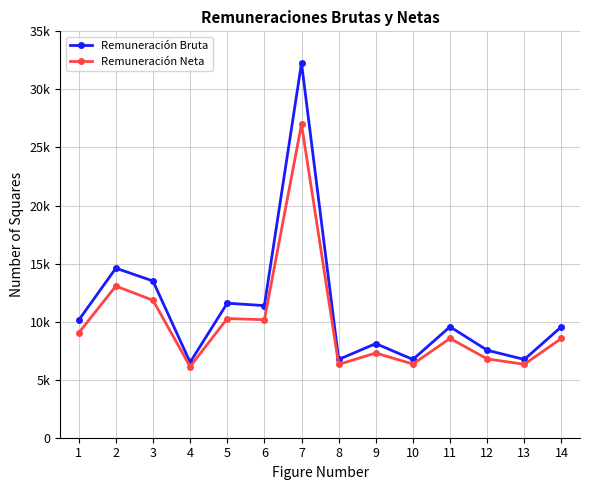

Does the chart have visible grid lines?

Yes